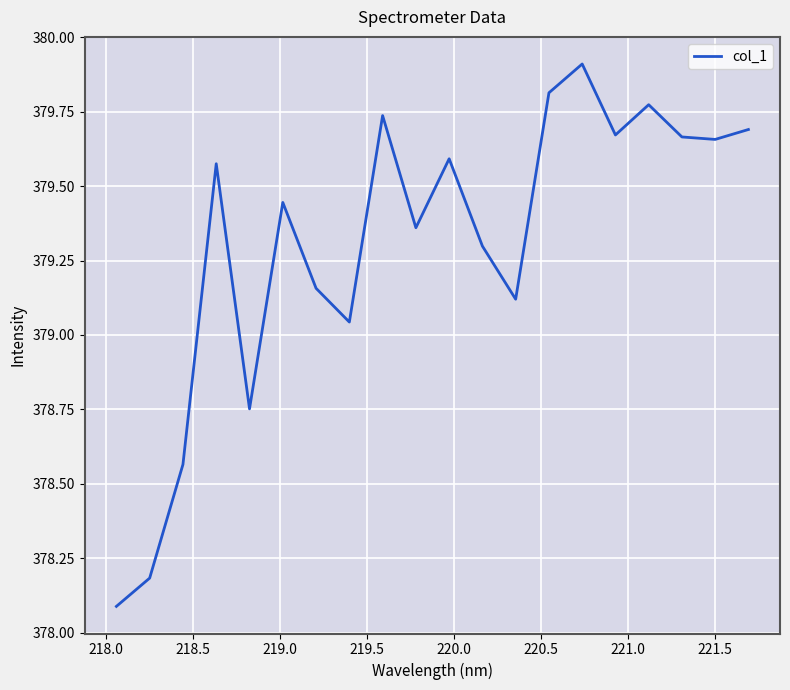

What is the minimum value shown in the chart?

378.1